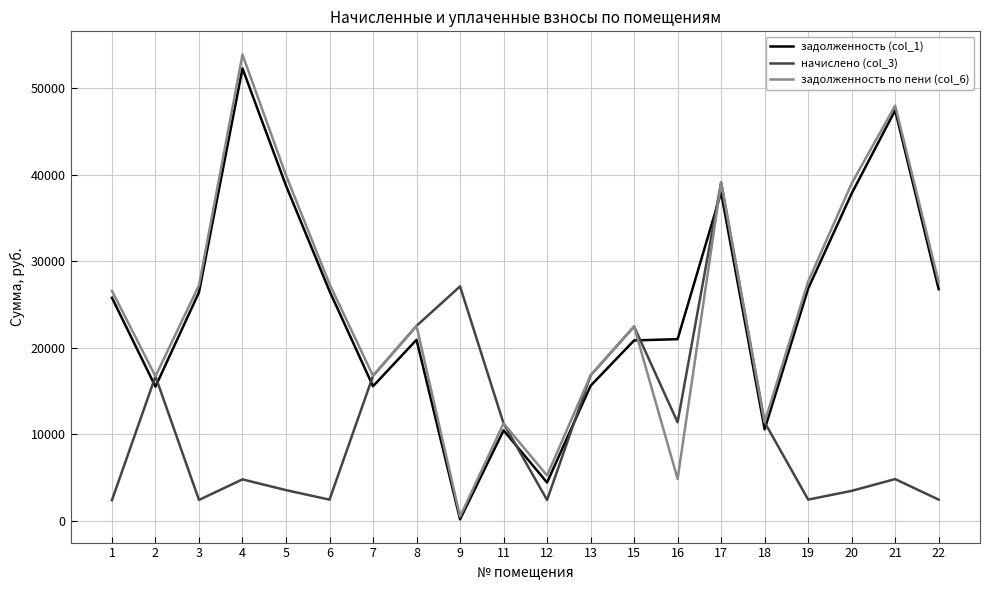

What is the difference between the highest and lowest values at 8?

1610.8